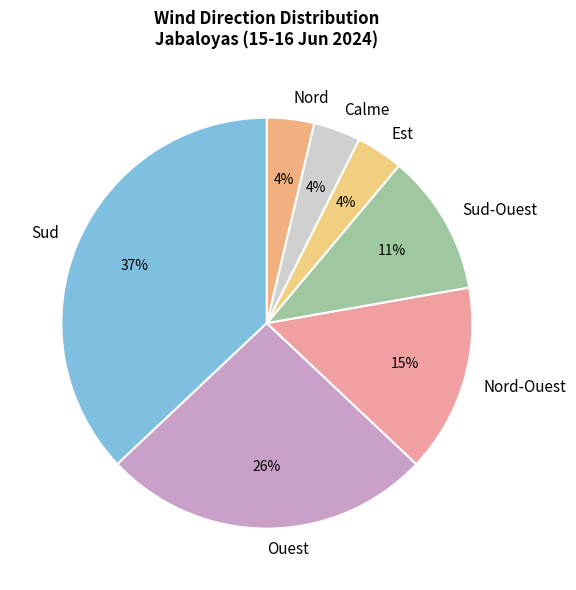

Does any single category account for the majority?

No